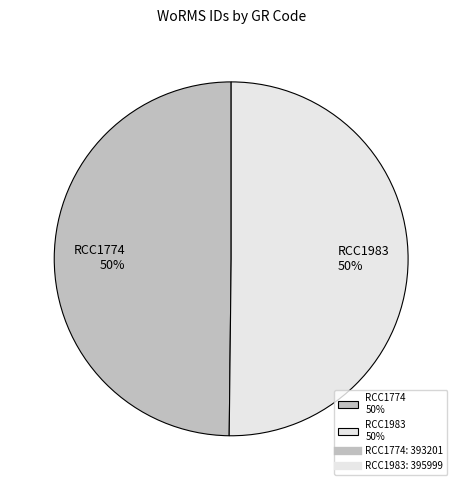

Combined, do RCC1983 50% and RCC1774 50% account for over 50%?

Yes